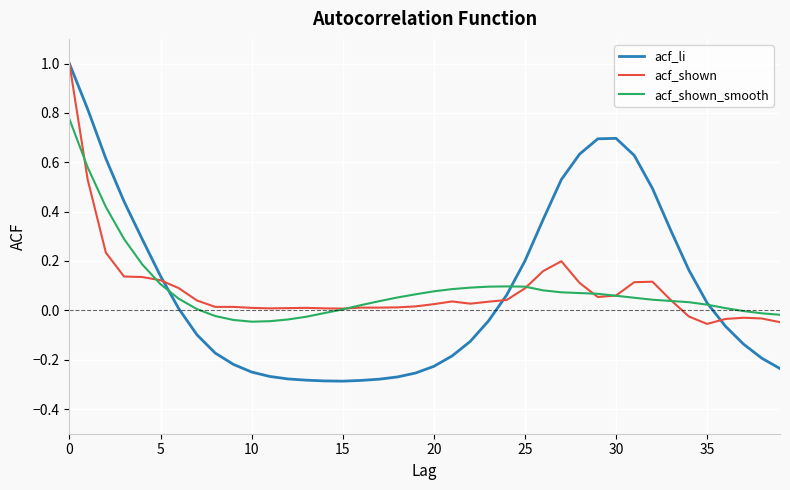

What is the highest value of the acf_shown series?

1.0